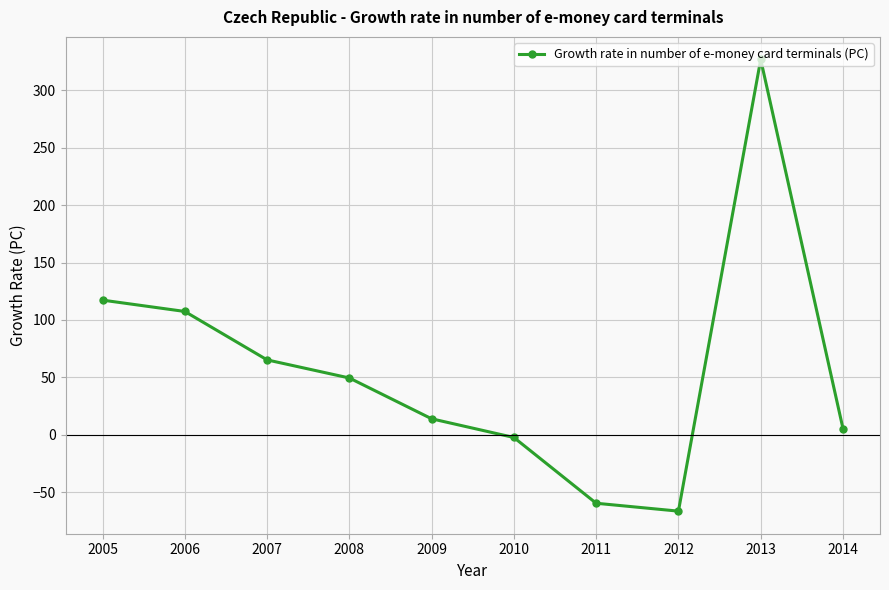

What is the change in value from 2009 to 2014?

-8.5